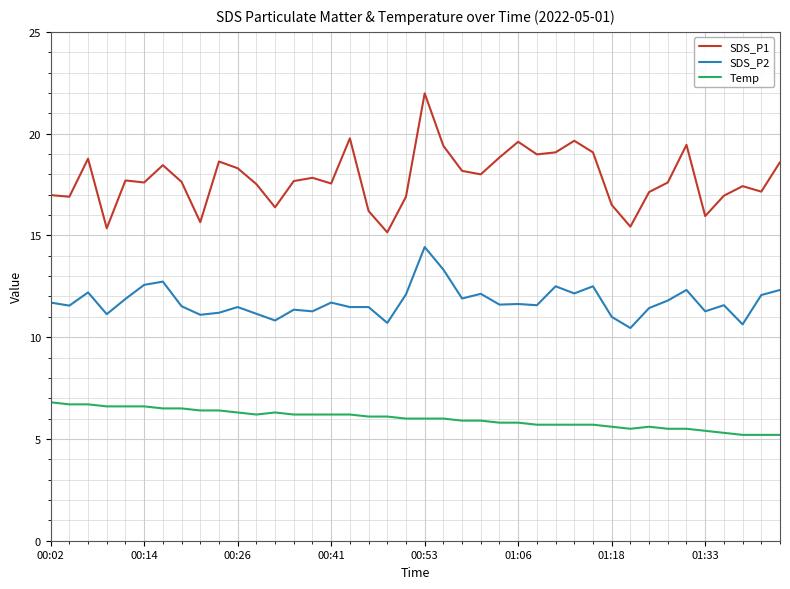

True or false: SDS_P1 has more than 2 interior local peaks.

True